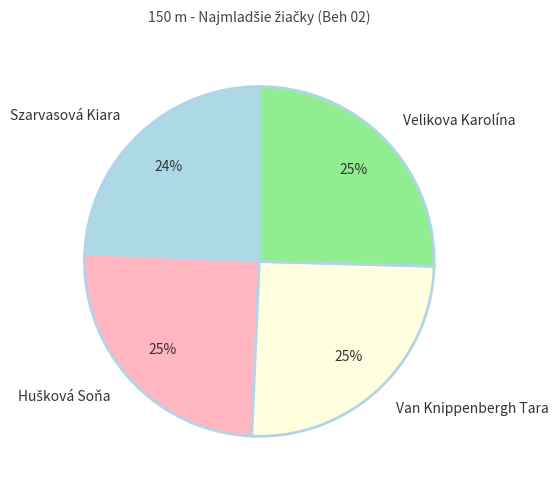

Which category has the smallest portion of the pie?

Szarvasová Kiara